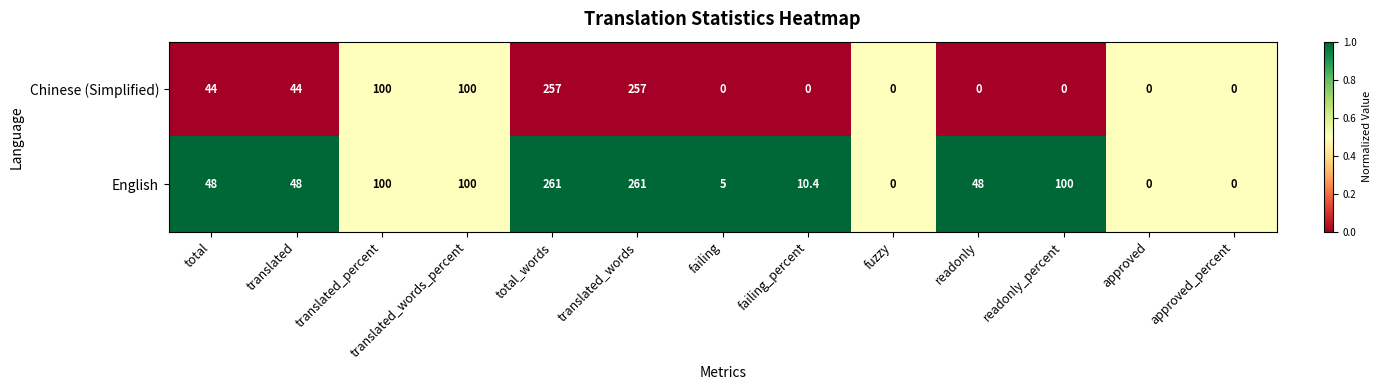

Is it true that Chinese (Simplified) equals -141.4 at failing_percent?

False